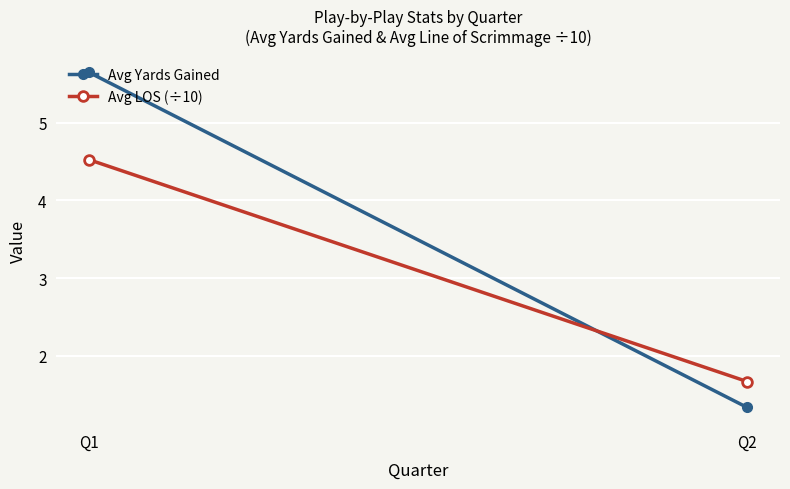

What is the greatest value displayed?

5.6